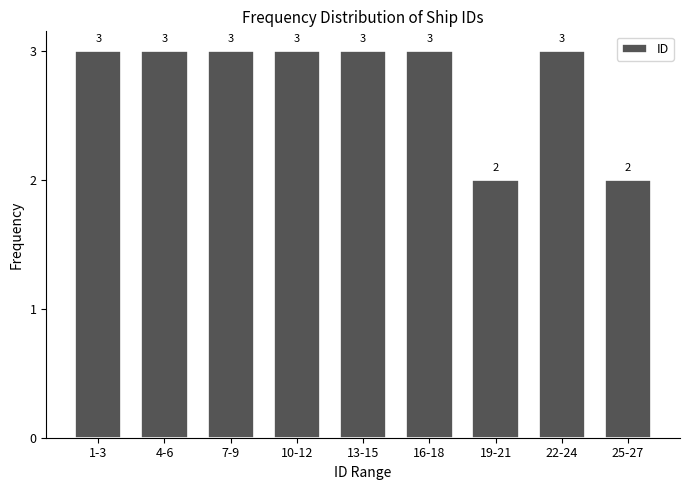

Reading left to right, what are all the values shown in this chart?

3	3	3	3	3	3	2	3	2